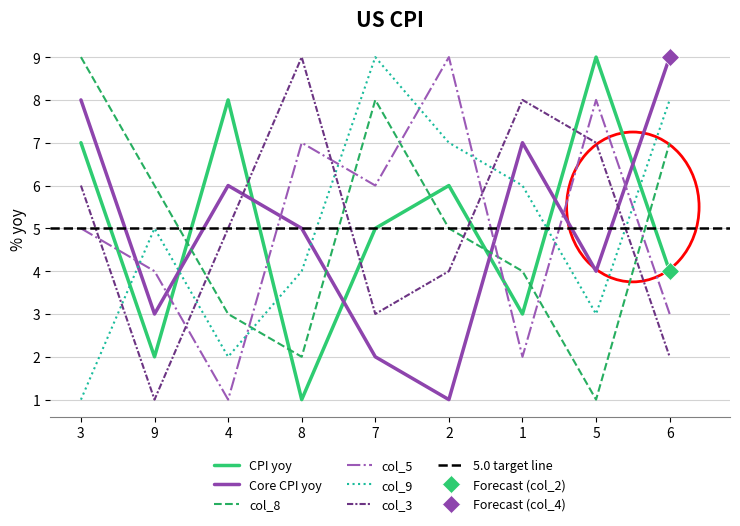

Reading left to right, transcribe all the data shown in this chart.

col_2: 3=7	9=2	4=8	8=1	7=5	2=6	1=3	5=9	6=4
col_4: 3=8	9=3	4=6	8=5	7=2	2=1	1=7	5=4	6=9
col_8: 3=9	9=6	4=3	8=2	7=8	2=5	1=4	5=1	6=7
col_5: 3=5	9=4	4=1	8=7	7=6	2=9	1=2	5=8	6=3
col_9: 3=1	9=5	4=2	8=4	7=9	2=7	1=6	5=3	6=8
col_3: 3=6	9=1	4=5	8=9	7=3	2=4	1=8	5=7	6=2